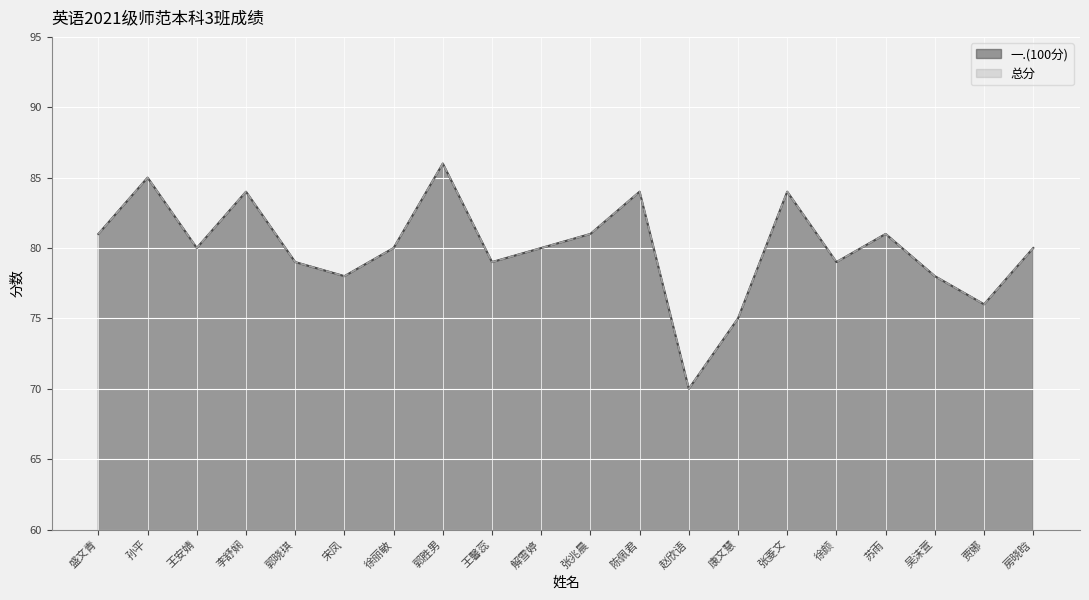

What is the greatest value displayed?

86